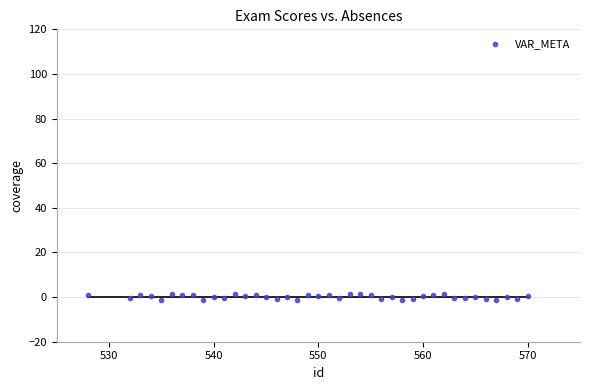

What is the range of Y values (max minus min)?

2.8